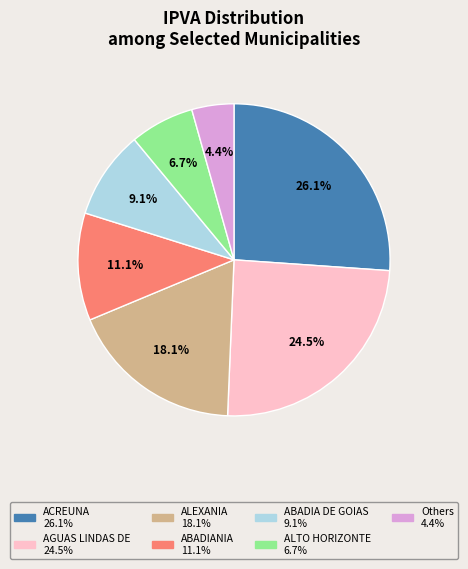

Does any single category account for the majority?

No